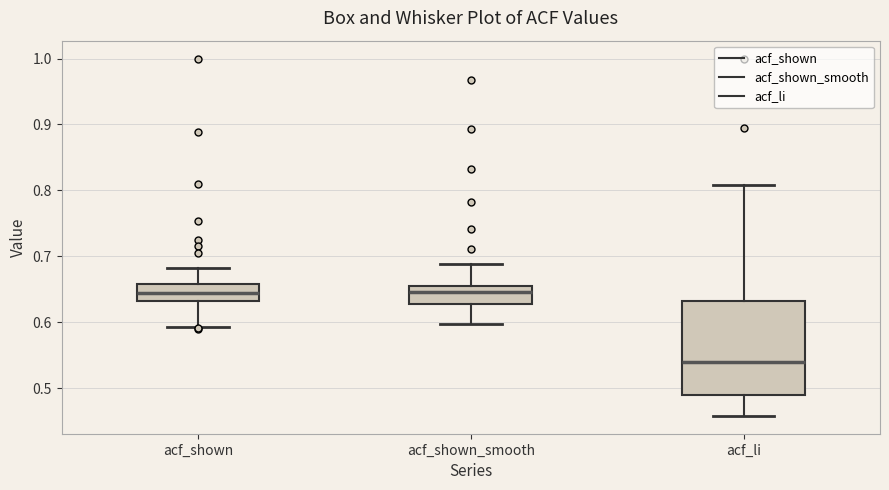

Reading left to right, transcribe this box plot: for each box, give where its median line is, the range the box spans, and where its two whiskers end, as read against the y-axis. The values are not printed on the chart, so give them approximately, as read against the axis.

acf_shown: median 0.64, box 0.63 to 0.66, whiskers 0.59 to 0.68
acf_shown_smooth: median 0.65, box 0.63 to 0.66, whiskers 0.60 to 0.69
acf_li: median 0.54, box 0.49 to 0.63, whiskers 0.46 to 0.81